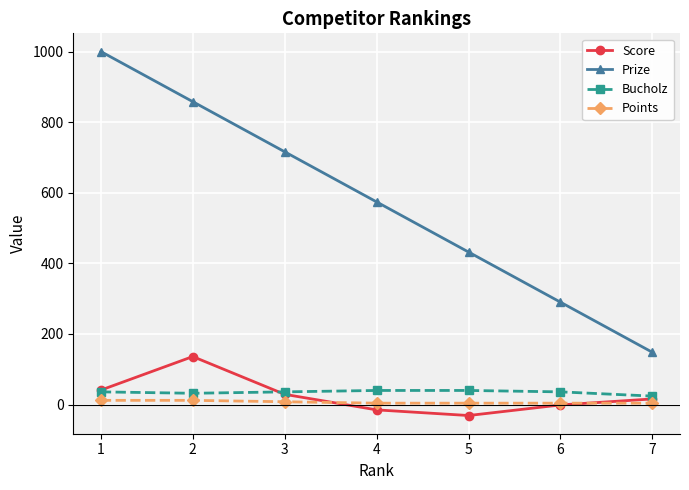

What is the minimum value shown in the chart?

-31